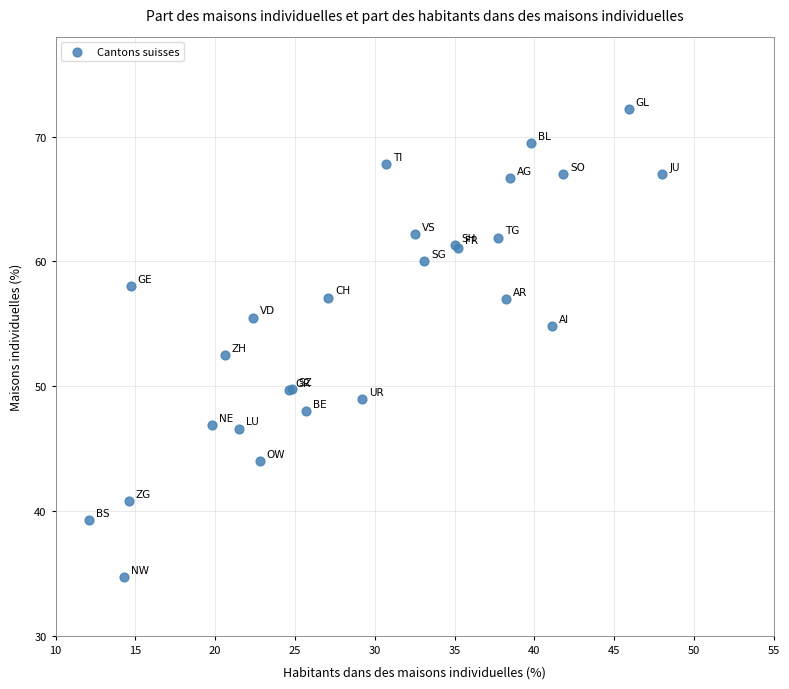

What Y value in the scatter plot is closest to 53?

52.5